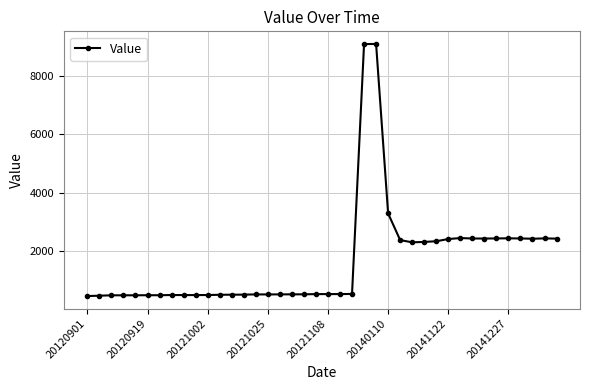

What is the value of the 5th point from the left?

497